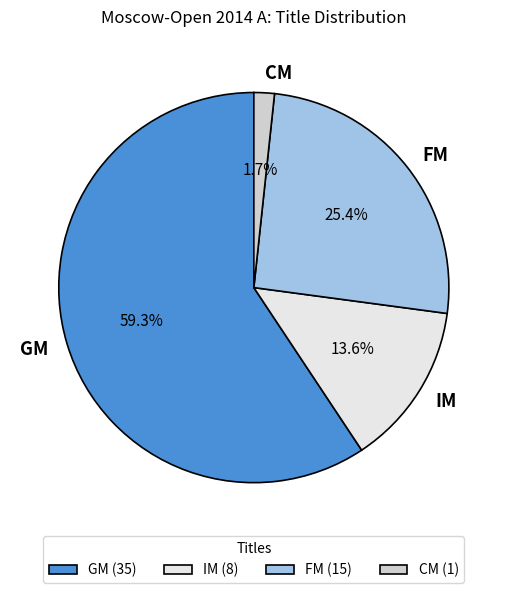

Combined, what portion of the pie is CM and GM?

61.0%